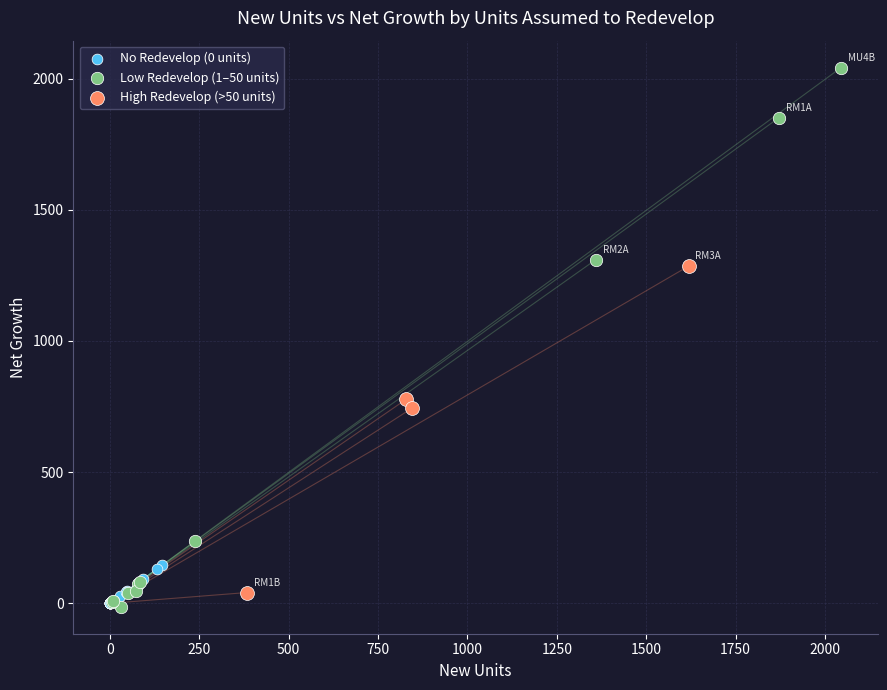

Which series has the widest spread of Y values?

Low Redevelop (1–50 units)